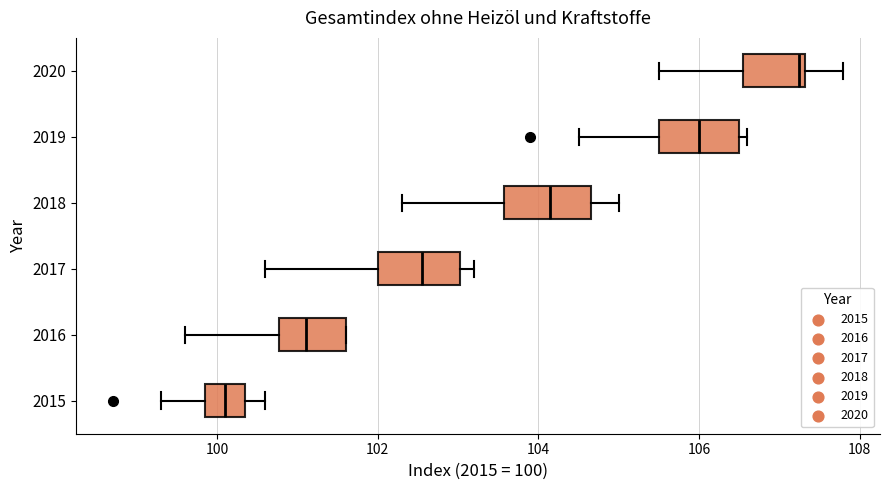

Which box has the furthest to the right median line?

2020